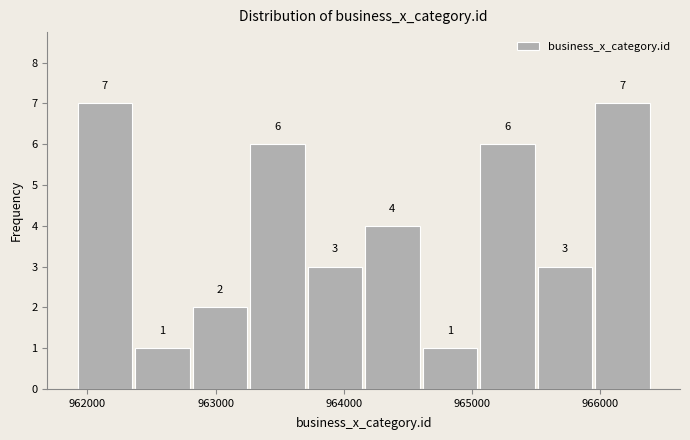

What is the height of the bar covering 963300 to 963700 on the x-axis? The bar edges are not printed on the chart, so give them approximately, as read against the axis.

6